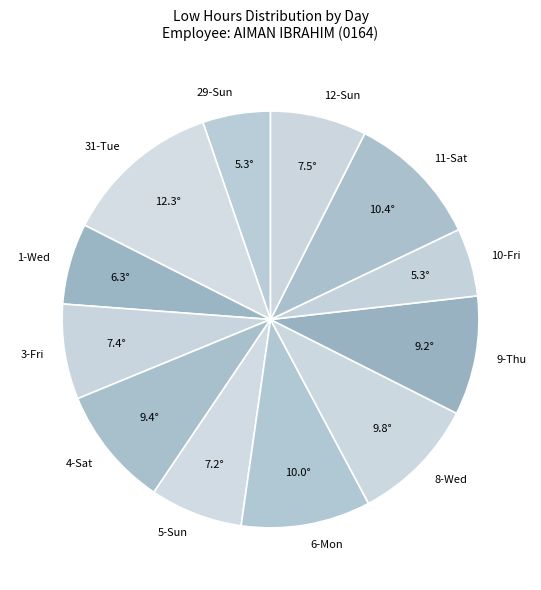

What is the ratio of the value at 29-Sun to the value at 9-Thu?

0.6